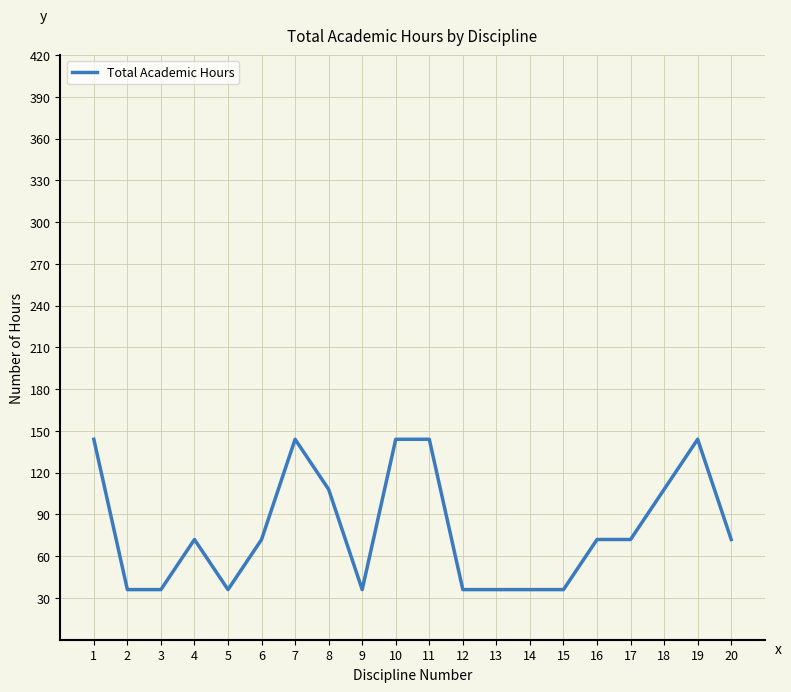

True or false: the data shows 108 at 18.

True